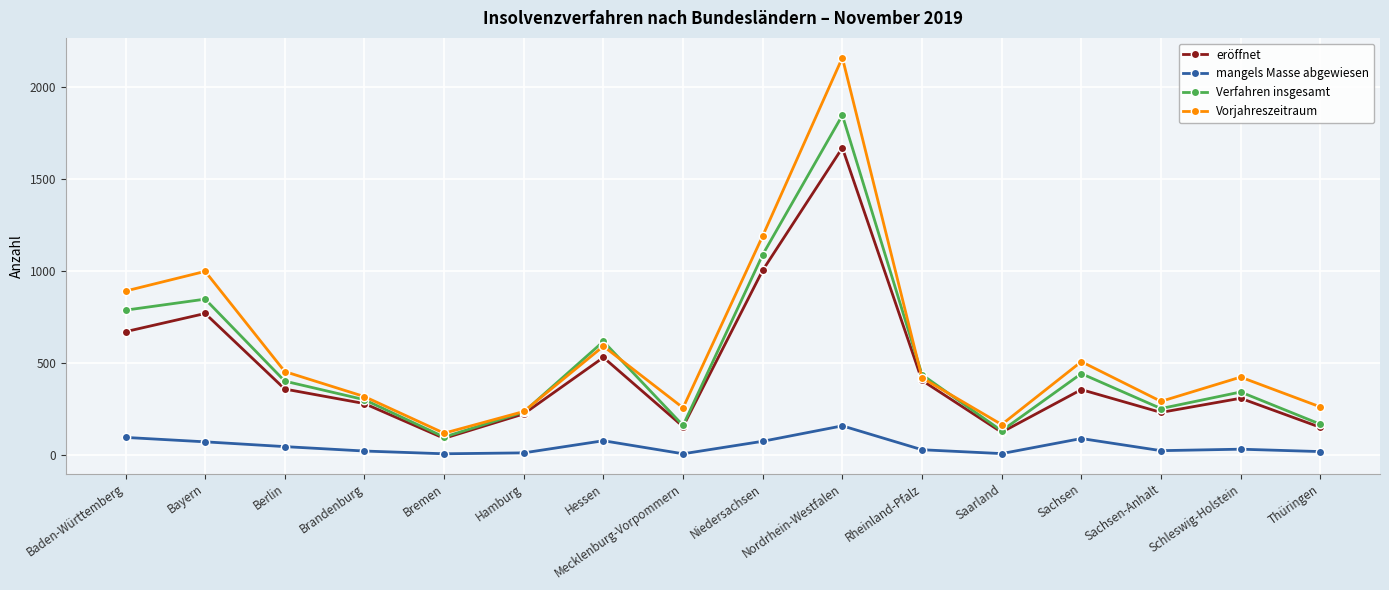

Which series ends up on top after the final intersection of Verfahren insgesamt and Vorjahreszeitraum?

Vorjahreszeitraum